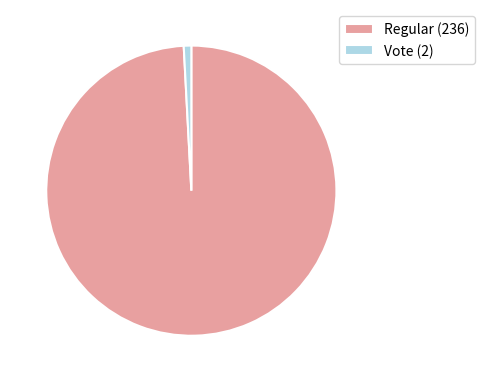

Which slice is the largest?

Regular (236)